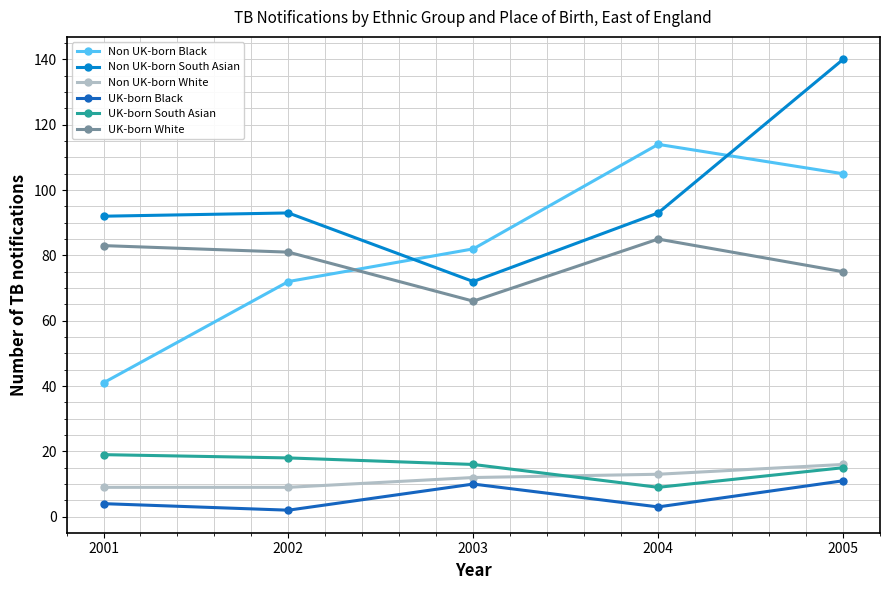

What is the value of the Non UK-born White point at the 5th from the left?

16